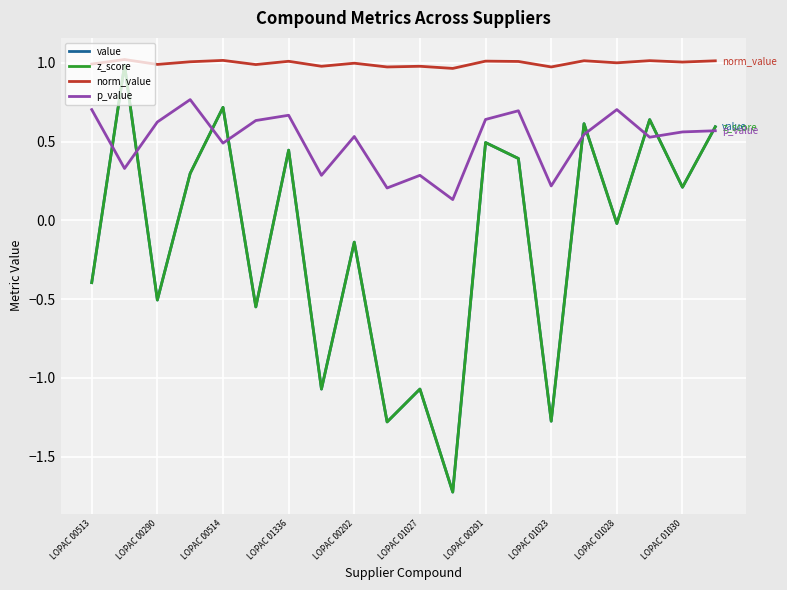

Is this an area chart (filled region under the line)?

No